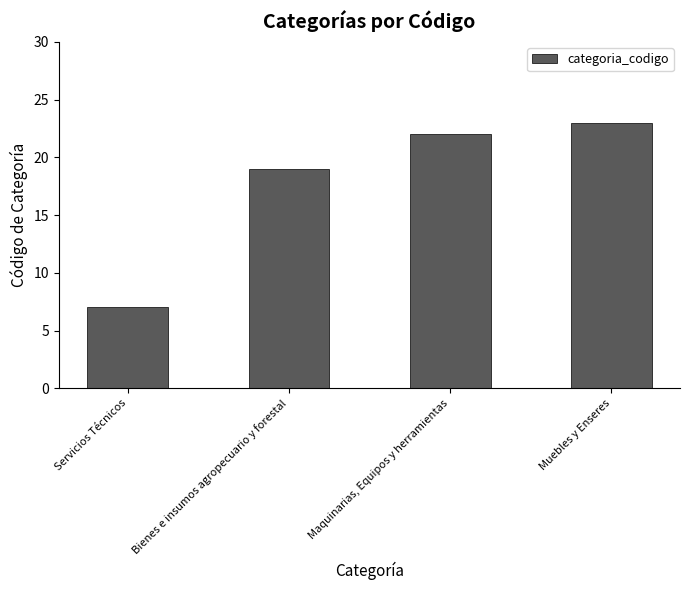

What is the approximate value at Maquinarias, Equipos y herramientas, to the nearest 10?

20